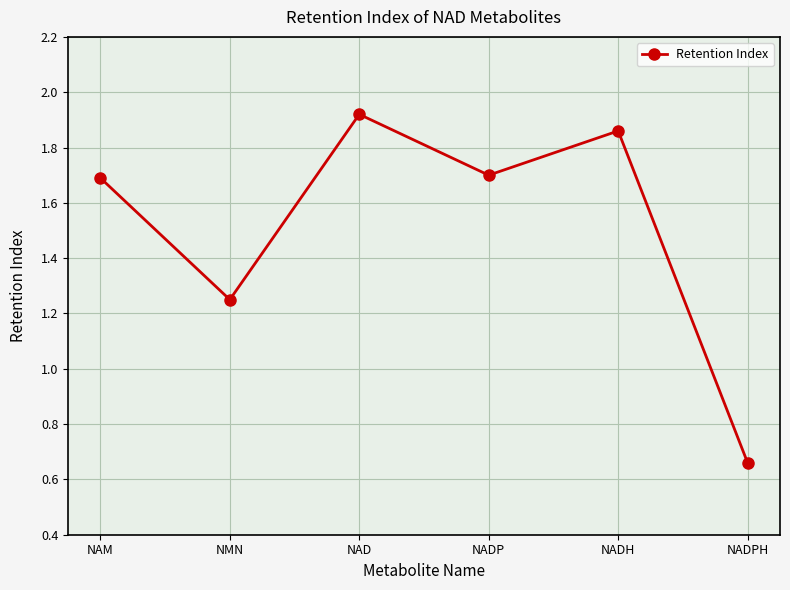

What is the sum of all values?

9.1